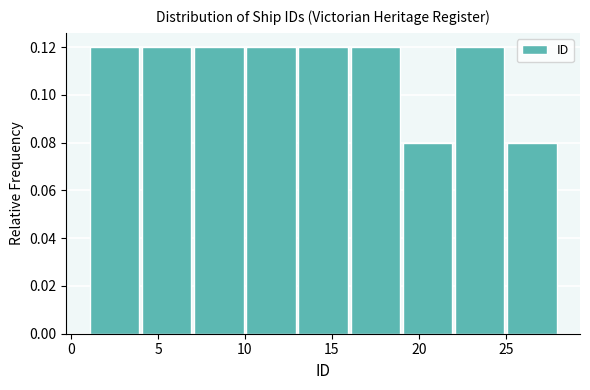

What is the height of the bar covering 22 to 25 on the x-axis? The values are not printed on the chart, so give them approximately, as read against the axis.

0.12